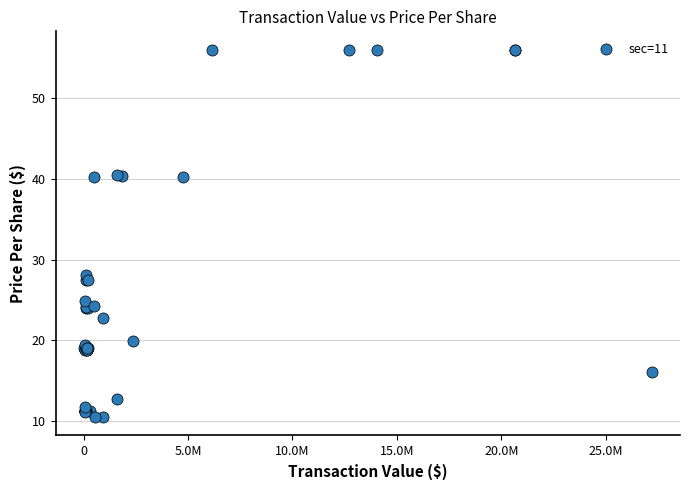

What Y value in the scatter plot is closest to 33?

28.1